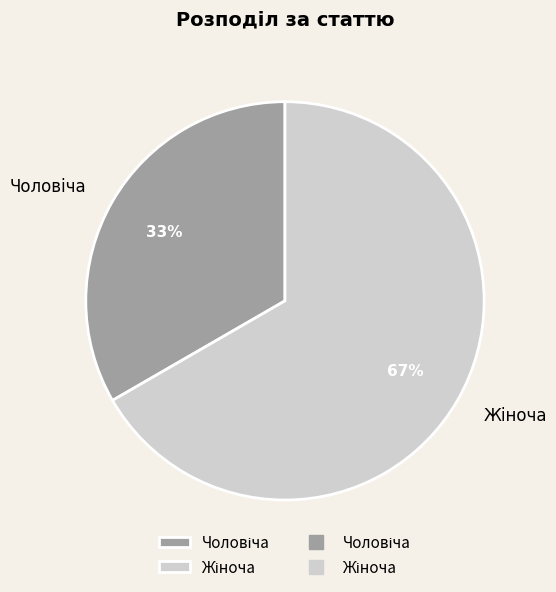

To the nearest percent, what is the average slice percentage?

50%